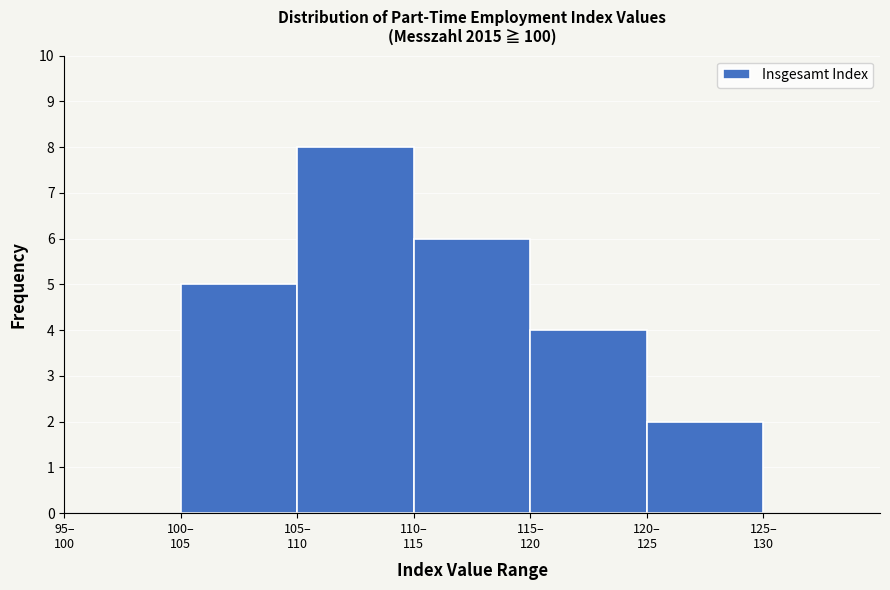

What is the sum of all values?

25